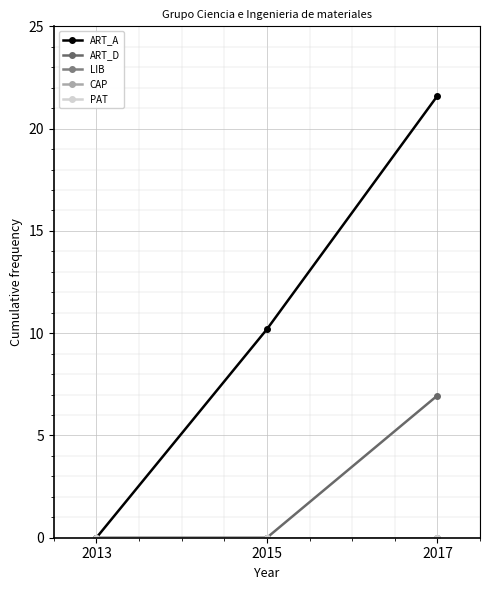

Where is PAT nearest to the value 0?

2013